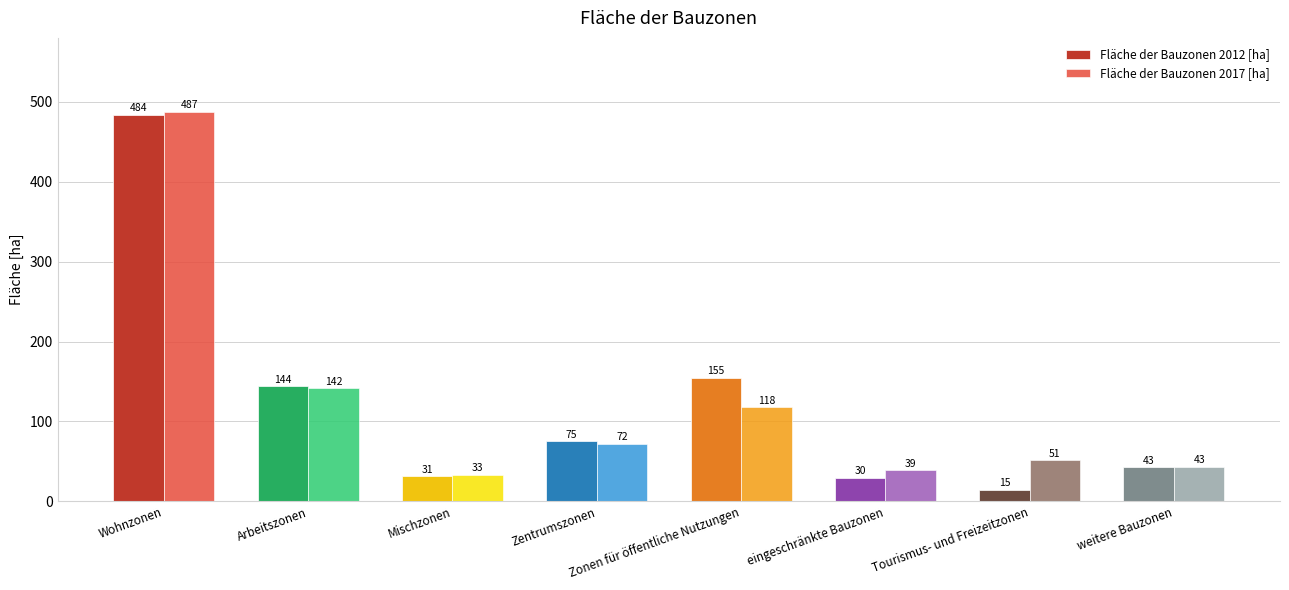

List the series in order of their overall mean, lowest first.

Fläche der Bauzonen 2012 [ha], Fläche der Bauzonen 2017 [ha]